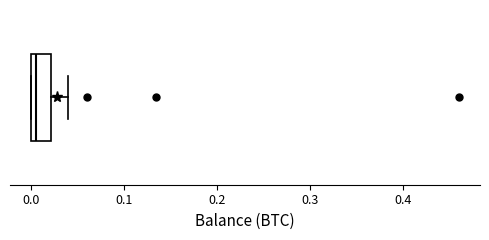

Transcribe this box plot: give where the median line is, the range the box spans, and where the two whiskers end, as read against the x-axis. The values are not printed on the chart, so give them approximately, as read against the axis.

median 0.01, box 0.00 to 0.02, whiskers 0.00 to 0.04